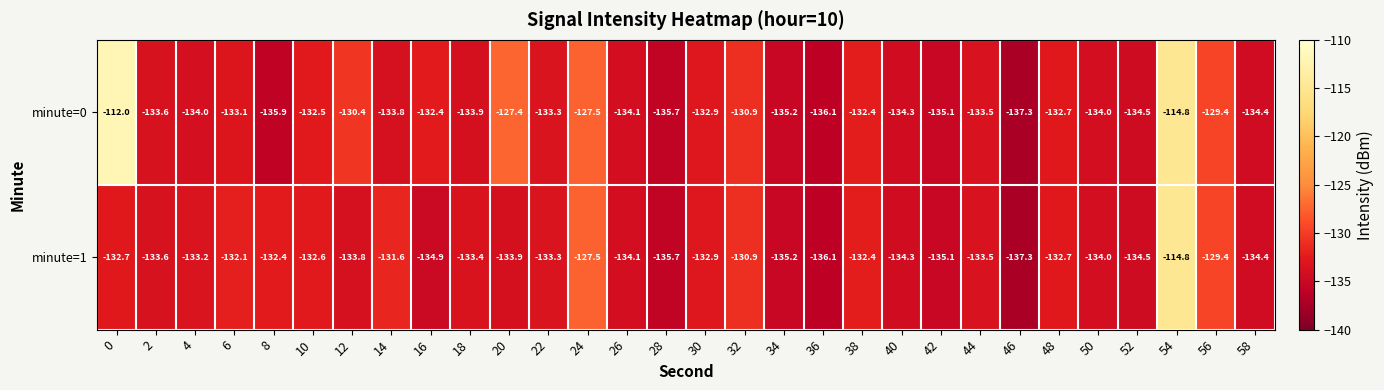

True or false: minute=1 has a value of -130.9 at 32.

True